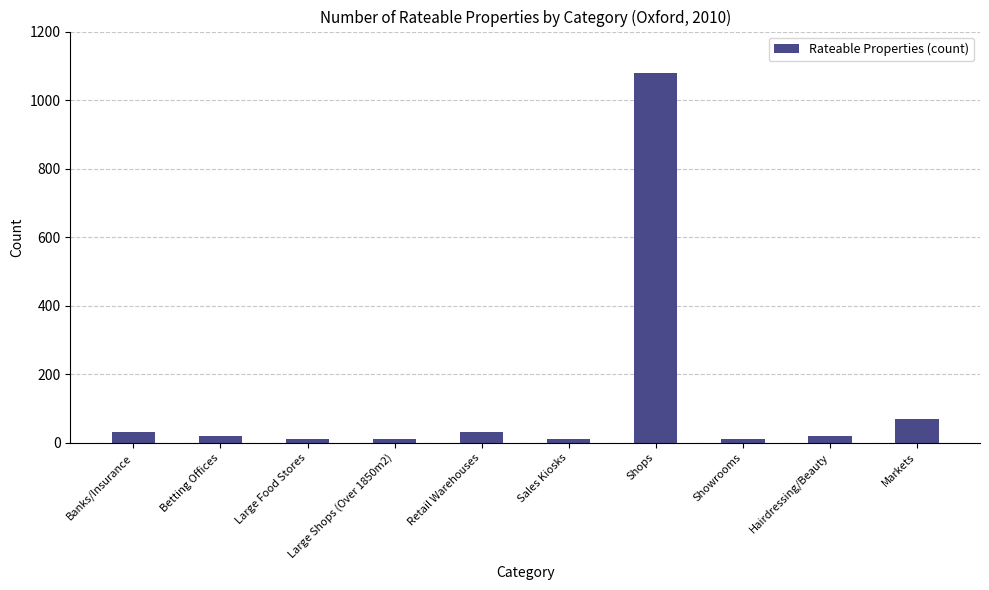

What is the sum of all values?

1290